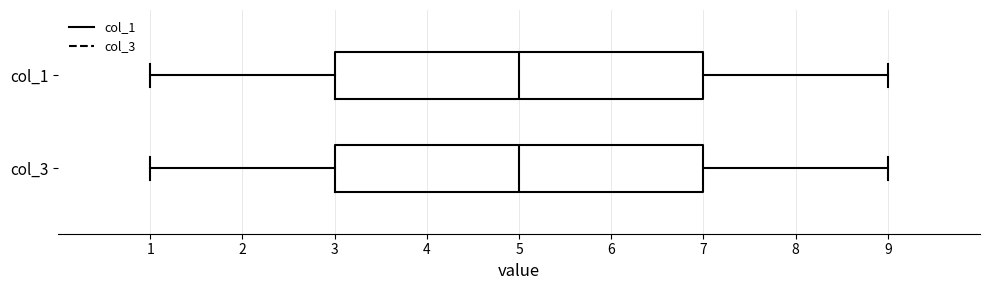

Where is the right edge of the box for col_1 on the x-axis? The values are not printed on the chart, so give them approximately, as read against the axis.

7